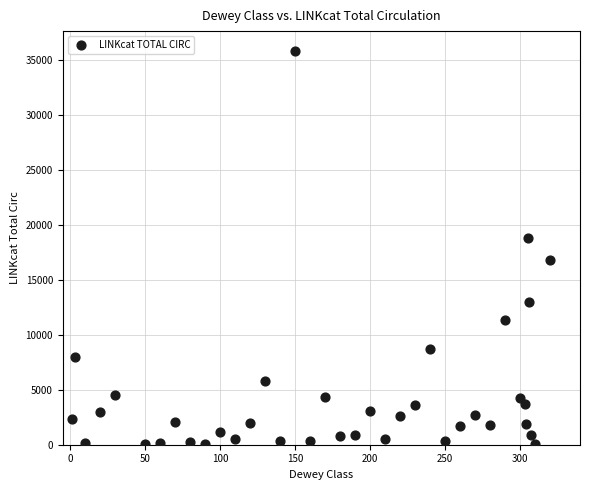

What is the range of Y values (max minus min)?

35820